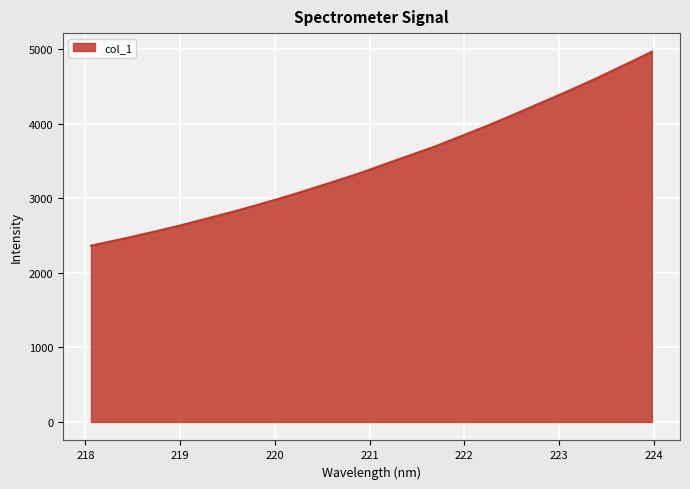

What is the difference between the maximum and minimum values?

2604.5